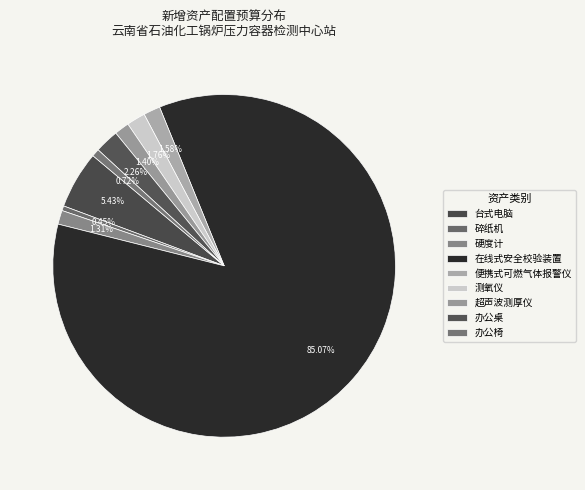

Count the number of slices in the pie.

9